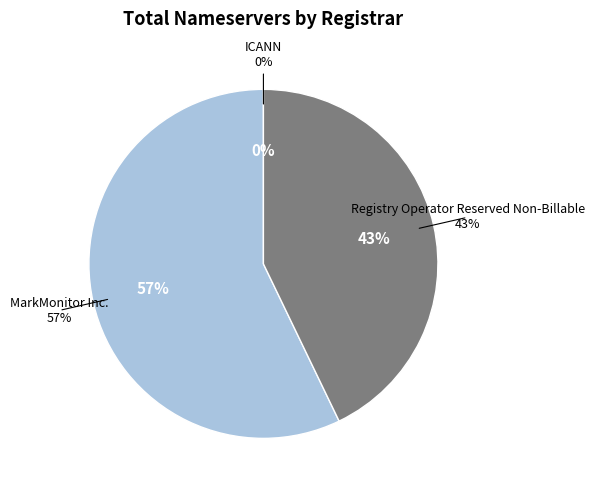

Which category has the biggest portion of the pie?

MarkMonitor Inc.